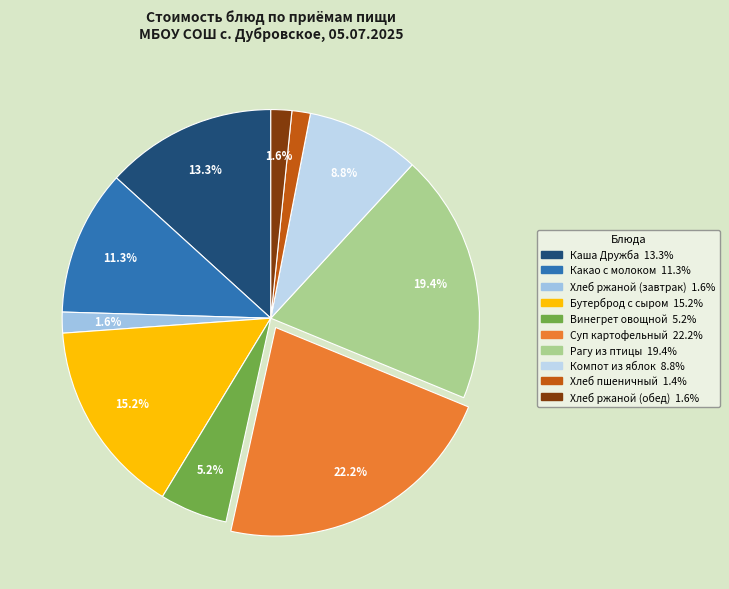

Count the number of slices in the pie.

10